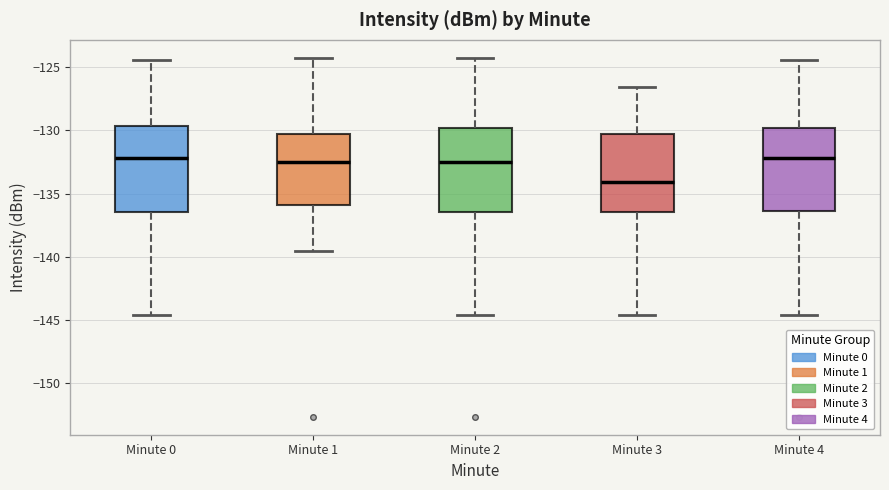

Reading left to right, transcribe this box plot: for each box, give where its median line is, the range the box spans, and where its two whiskers end, as read against the y-axis. The values are not printed on the chart, so give them approximately, as read against the axis.

Minute 0: median -132.0, box -136.5 to -129.5, whiskers -144.5 to -124.5
Minute 1: median -132.5, box -136.0 to -130.5, whiskers -139.5 to -124.5
Minute 2: median -132.5, box -136.5 to -130.0, whiskers -144.5 to -124.5
Minute 3: median -134.0, box -136.5 to -130.5, whiskers -144.5 to -126.5
Minute 4: median -132.0, box -136.5 to -130.0, whiskers -144.5 to -124.5